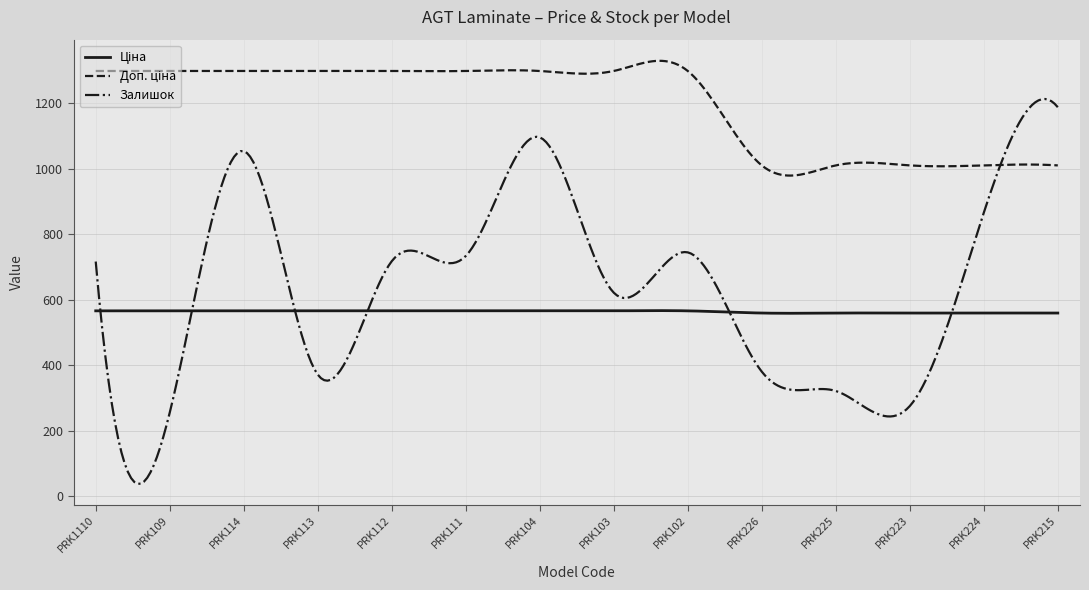

What is the maximum value shown in the chart?

1329.6